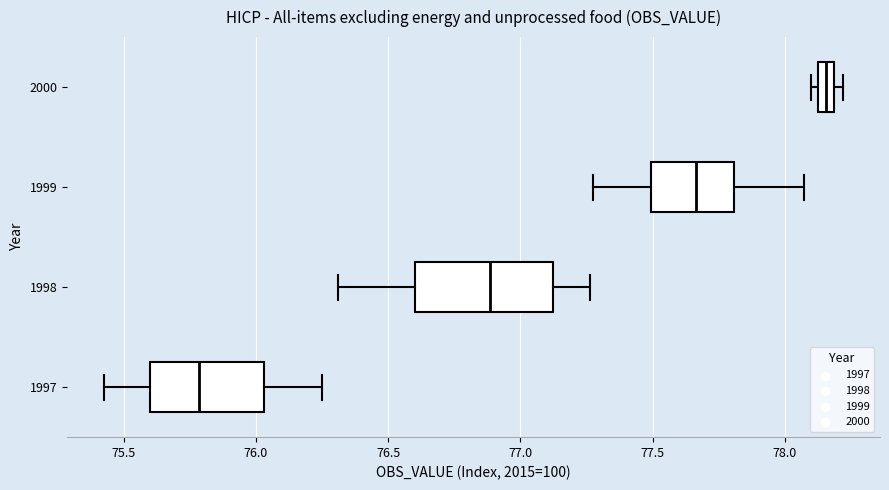

Where does the left whisker of the box at y = 1999 end on the x-axis? The values are not printed on the chart, so give them approximately, as read against the axis.

77.30